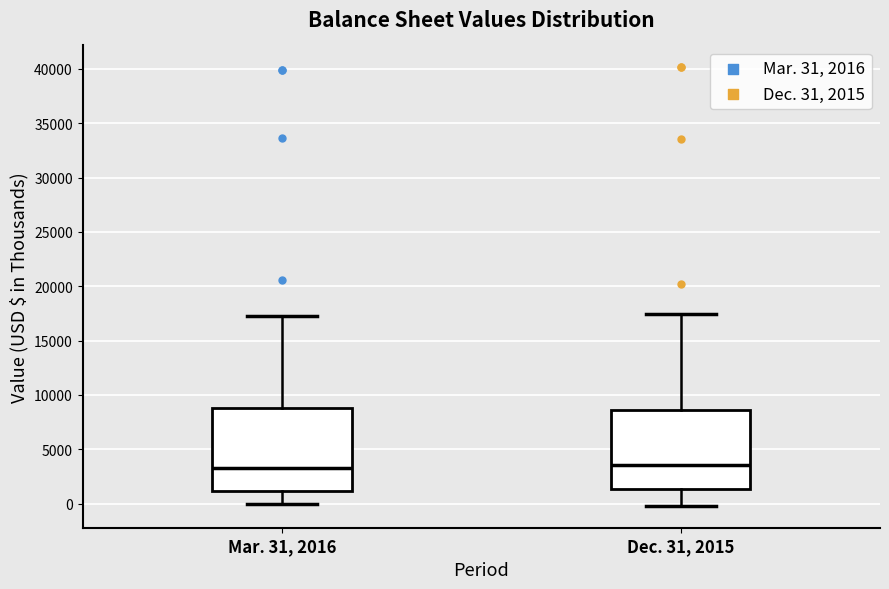

Reading left to right, transcribe this box plot: for each box, give where its median line is, the range the box spans, and where its two whiskers end, as read against the y-axis. The values are not printed on the chart, so give them approximately, as read against the axis.

Mar. 31, 2016: median 3000, box 1000 to 9000, whiskers 0 to 17500
Dec. 31, 2015: median 3500, box 1500 to 8500, whiskers 0 to 17500